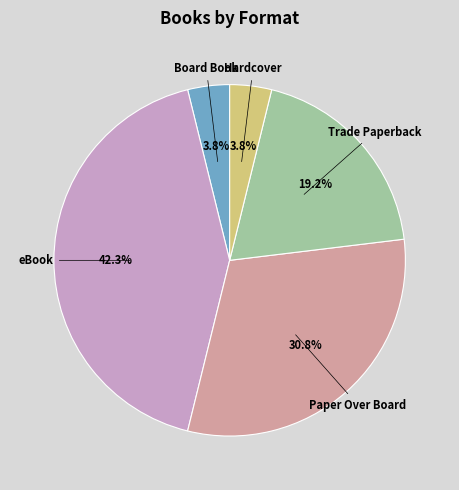

To the nearest percent, what portion does eBook represent?

42%